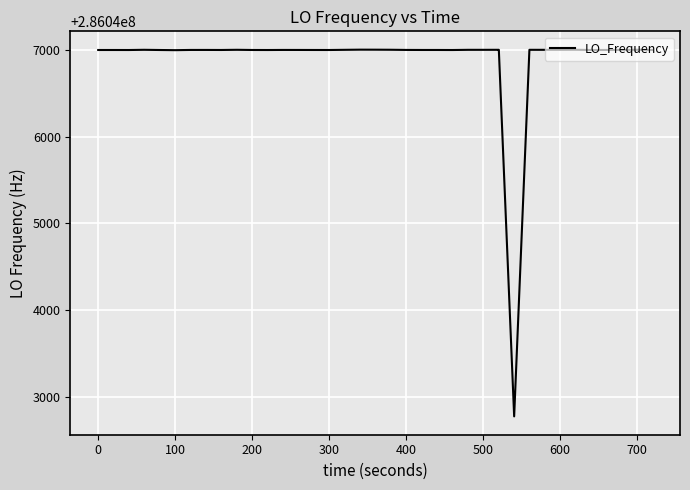

What is the greatest value displayed?

286047002.3